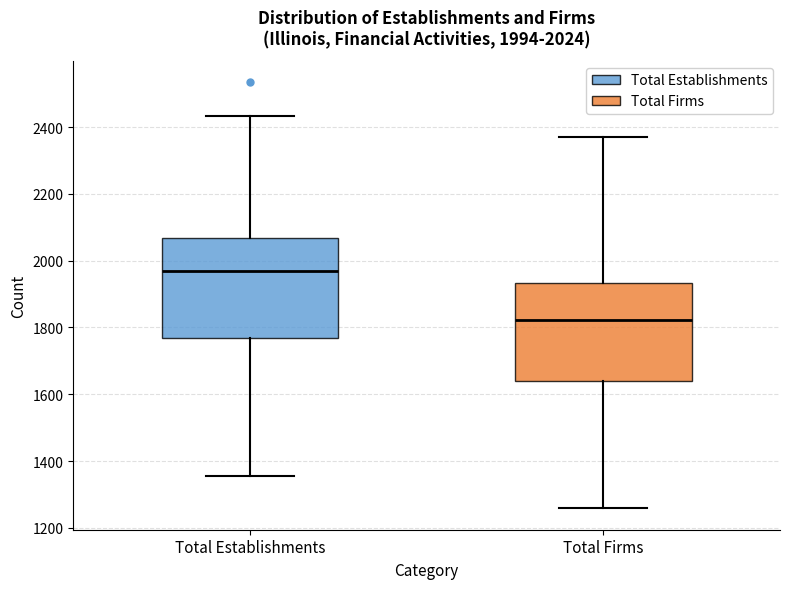

Which box's median line is the lowest?

Total Firms